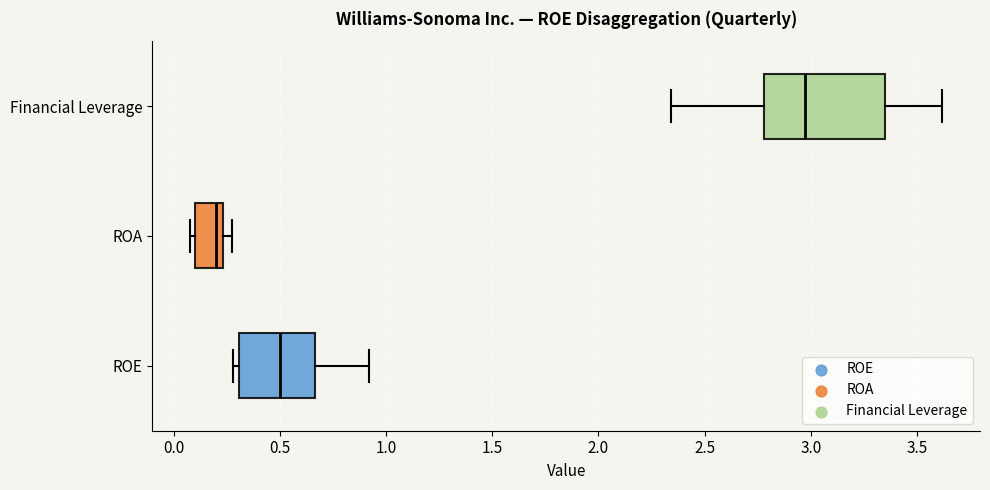

Reading bottom to top, read every box against the x-axis: the position of its median line, the range the box covers, and the ends of its whiskers. The values are not printed on the chart, so give them approximately, as read against the axis.

ROE: median 0.50, box 0.30 to 0.65, whiskers 0.30 (just left of the box's left edge) to 0.90
ROA: median 0.20, box 0.10 to 0.25, whiskers 0.10 (just left of the box's left edge) to 0.25 (just right of the box's right edge)
Financial Leverage: median 3.00, box 2.80 to 3.35, whiskers 2.35 to 3.60